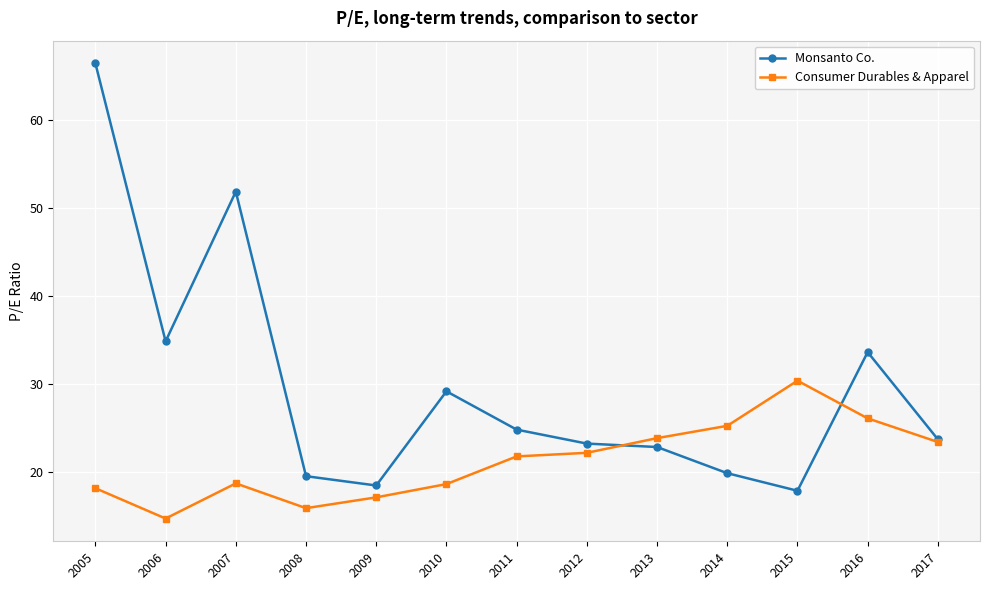

What is the sum of the Consumer Durables & Apparel values at 2009 and 2016?

43.1